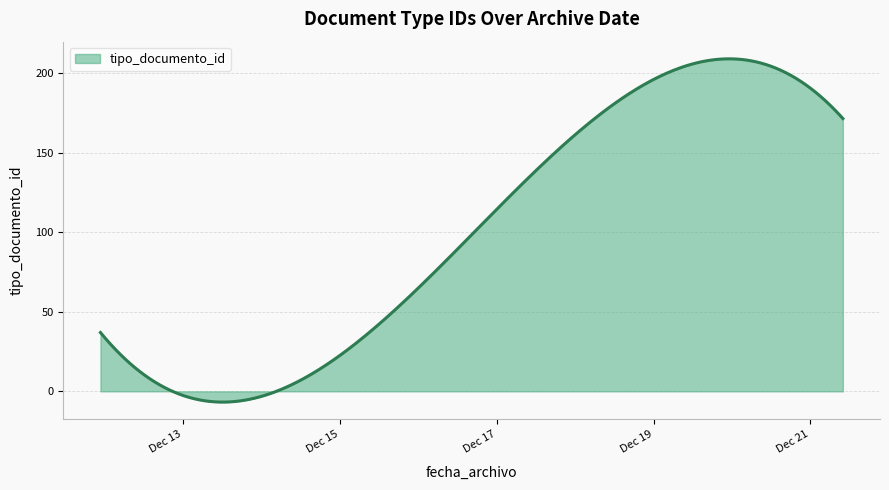

What is the minimum value shown in the chart?

-6.7